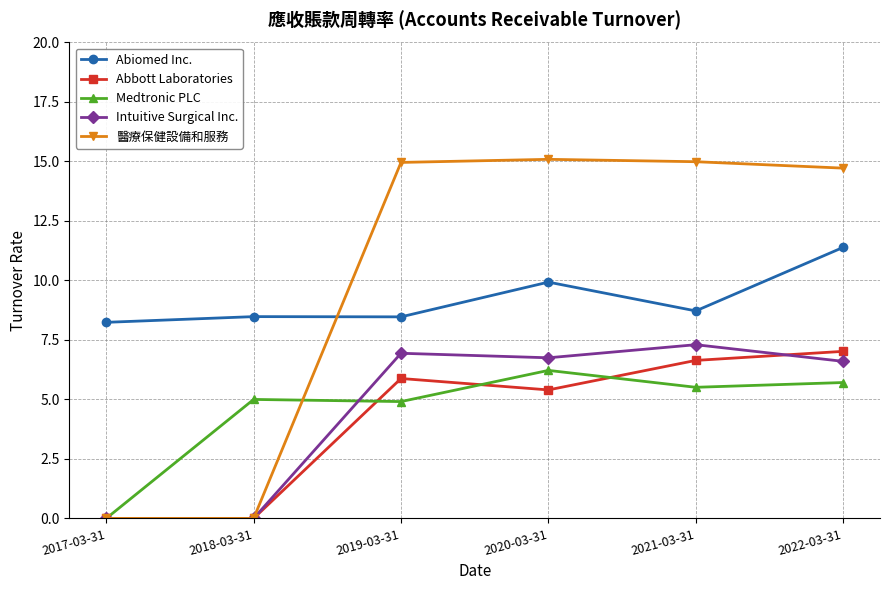

What is the difference between the maximum and minimum values in the Medtronic PLC series?

6.2